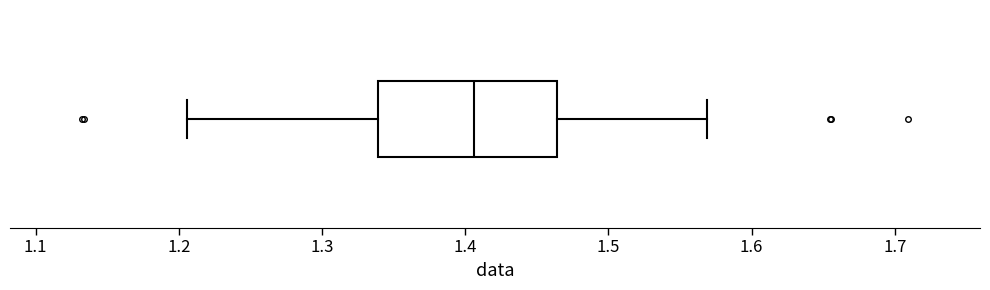

Transcribe this box plot: give where the median line is, the range the box spans, and where the two whiskers end, as read against the x-axis. The values are not printed on the chart, so give them approximately, as read against the axis.

median 1.41, box 1.34 to 1.46, whiskers 1.21 to 1.57